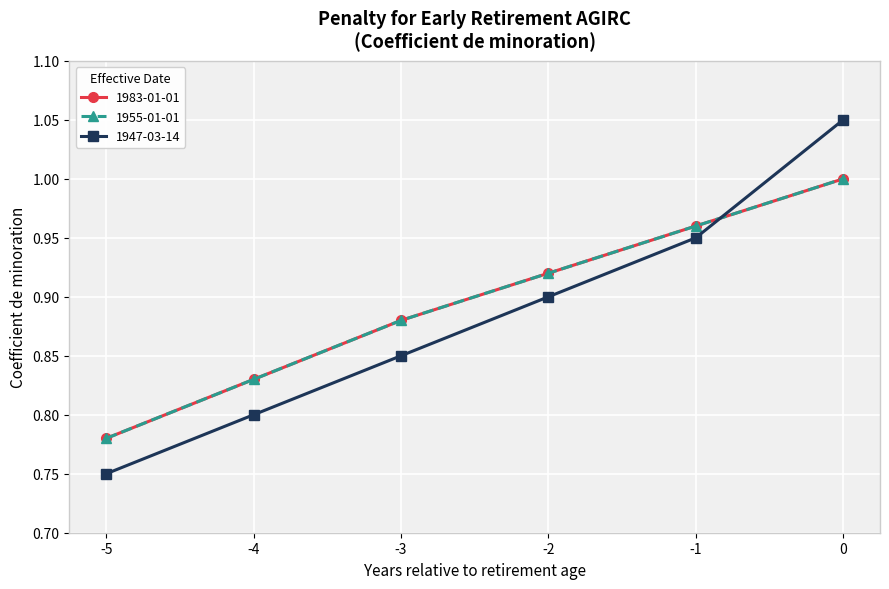

Is it true that 1947-03-14 equals 1.1 at -4?

False